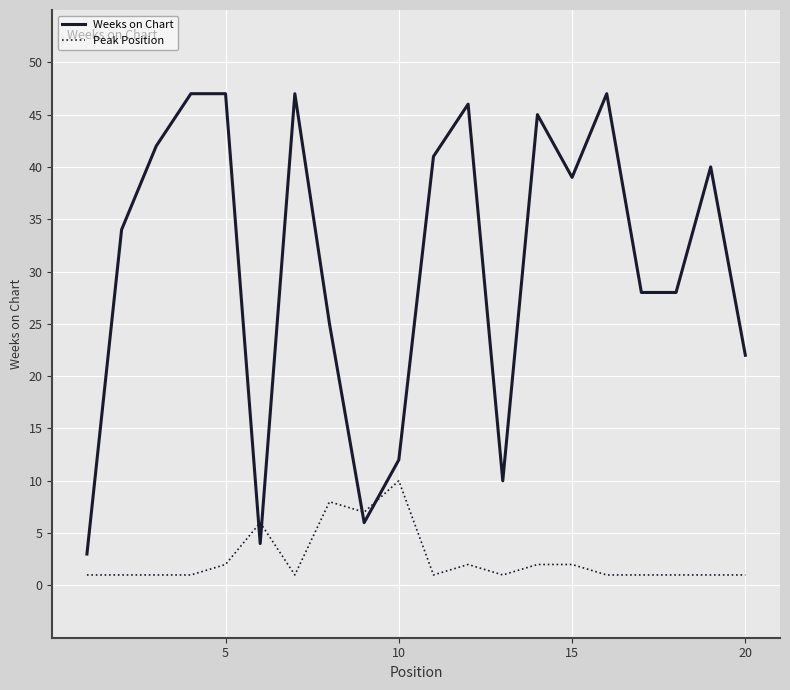

How many times do Peak Position and Weeks on Chart cross each other?

4